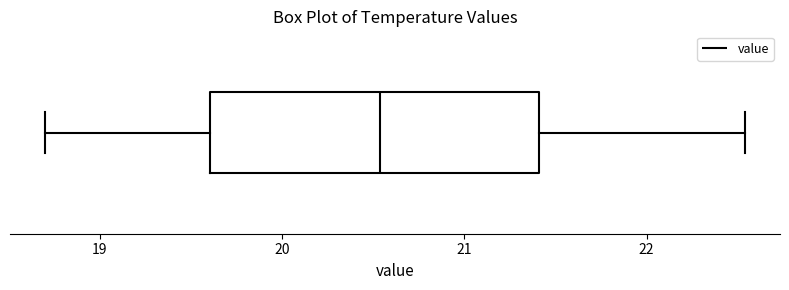

Transcribe this box plot: give where the median line is, the range the box spans, and where the two whiskers end, as read against the x-axis. The values are not printed on the chart, so give them approximately, as read against the axis.

median 20.5, box 19.6 to 21.4, whiskers 18.7 to 22.5